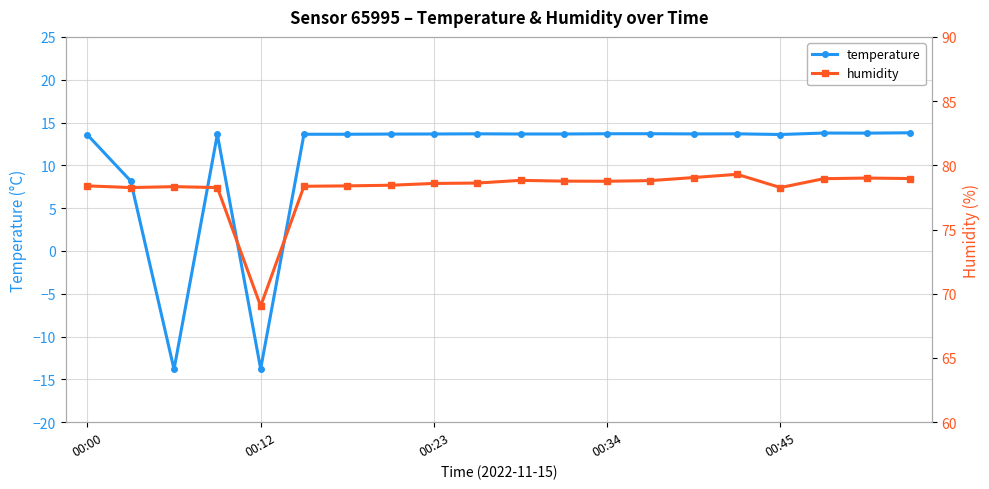

What is the approximate value of humidity at 7?

78.5